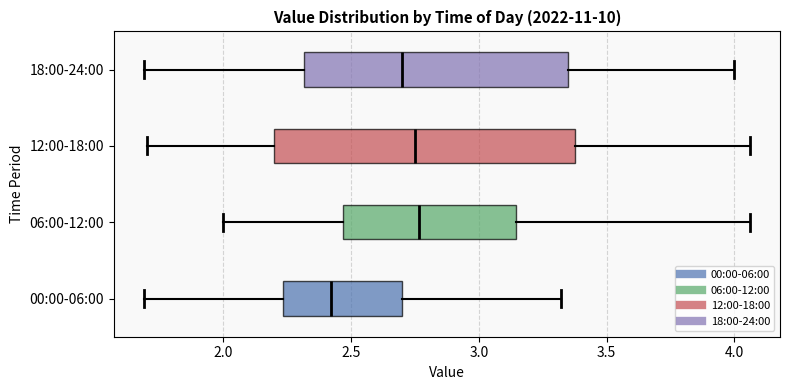

Reading bottom to top, read every box against the x-axis: the position of its median line, the range the box covers, and the ends of its whiskers. The values are not printed on the chart, so give them approximately, as read against the axis.

00:00-06:00: median 2.40, box 2.25 to 2.70, whiskers 1.70 to 3.30
06:00-12:00: median 2.75, box 2.45 to 3.15, whiskers 2.00 to 4.05
12:00-18:00: median 2.75, box 2.20 to 3.40, whiskers 1.70 to 4.05
18:00-24:00: median 2.70, box 2.30 to 3.35, whiskers 1.70 to 4.00